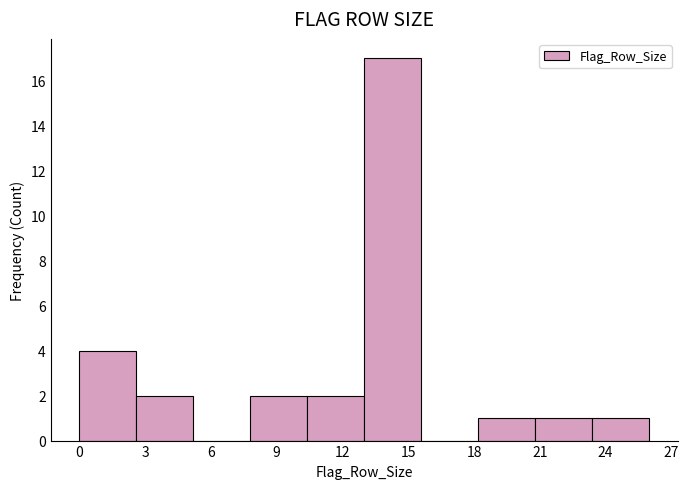

Reading left to right, list every bar in this chart as the range it spans on the x-axis followed by its height. Neither the bar edges nor the heights are printed on the chart, so give them approximately, as read against the axes.

0.0 to 2.6: 4
2.6 to 5.2: 2
5.2 to 7.8: 0
7.8 to 10.4: 2
10.4 to 13.0: 2
13.0 to 15.6: 17
15.6 to 18.2: 0
18.2 to 20.8: 1
20.8 to 23.4: 1
23.4 to 26.0: 1